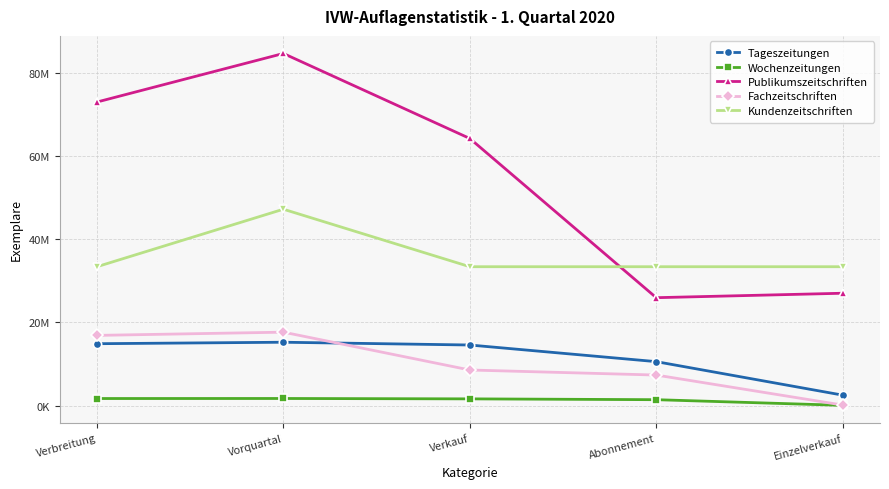

Reading left to right, transcribe all the data shown in this chart.

Tageszeitungen: Verbreitung=14881003	Vorquartal=15235065	Verkauf=14568614	Abonnement=10571265	Einzelverkauf=2521983
Wochenzeitungen: Verbreitung=1708877	Vorquartal=1719010	Verkauf=1627096	Abonnement=1429246	Einzelverkauf=68890
Publikumszeitschriften: Verbreitung=72952360	Vorquartal=84618459	Verkauf=64192090	Abonnement=25939326	Einzelverkauf=27009288
Fachzeitschriften: Verbreitung=16878198	Vorquartal=17656258	Verkauf=8564238	Abonnement=7349891	Einzelverkauf=135043
Kundenzeitschriften: Verbreitung=33382334	Vorquartal=47199369	Verkauf=33382334	Abonnement=33382334	Einzelverkauf=33382334